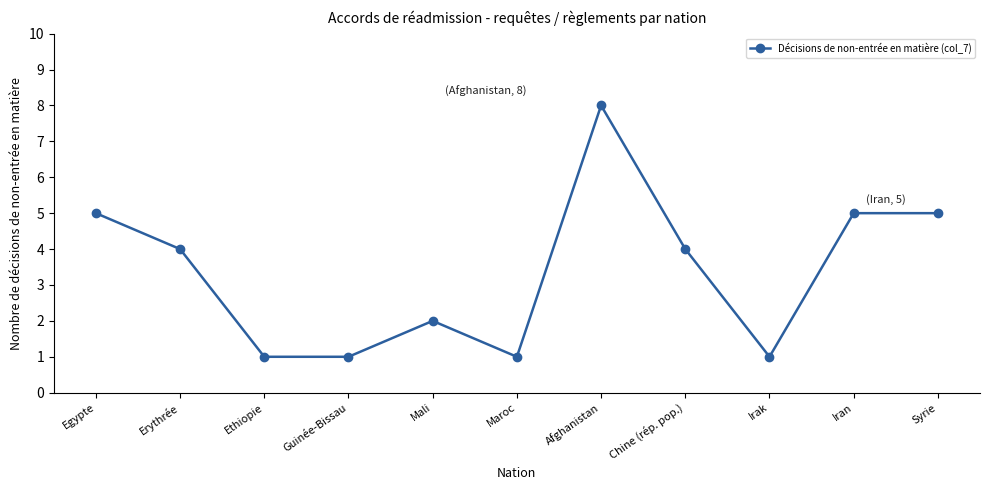

What is the label of the 5th point from the right?

Afghanistan